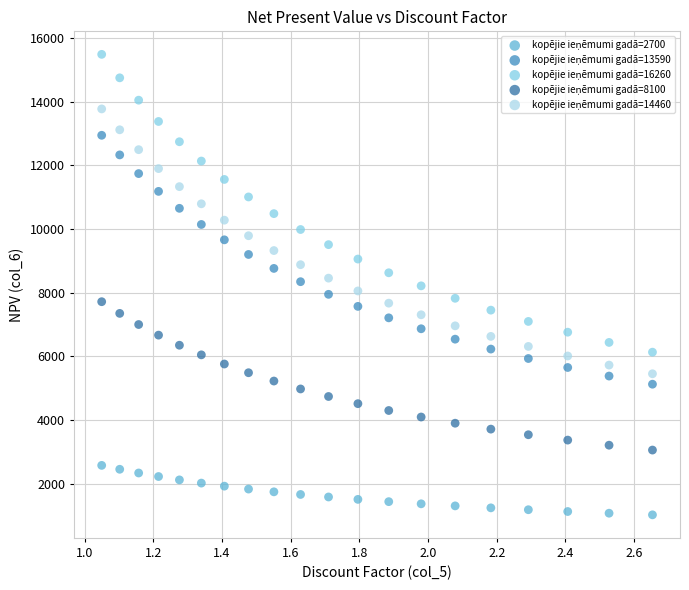

What is the X range (max minus min) for the scatter plot?

1.6